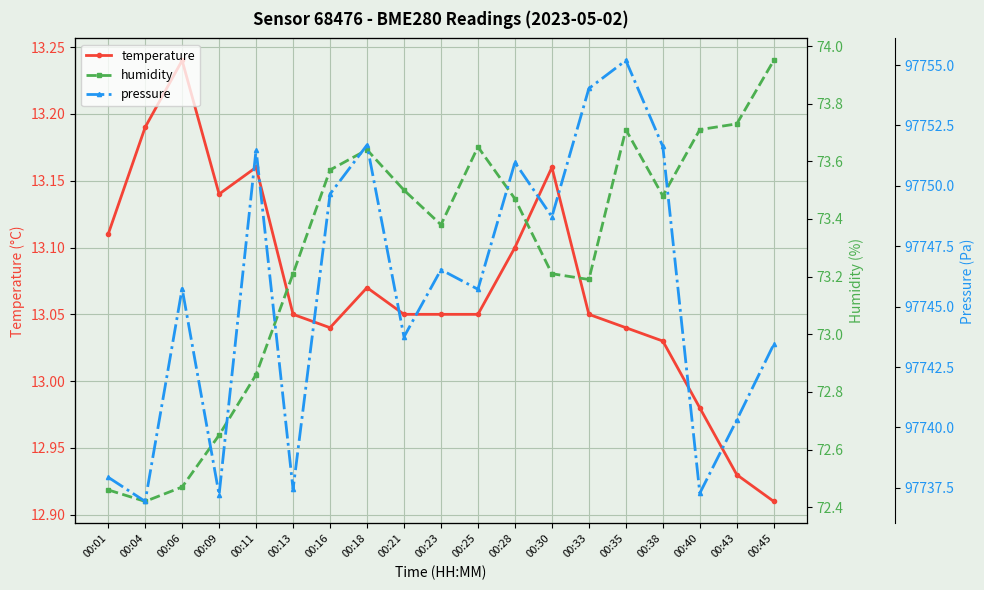

At which category does humidity reach its first local valley?

00:04